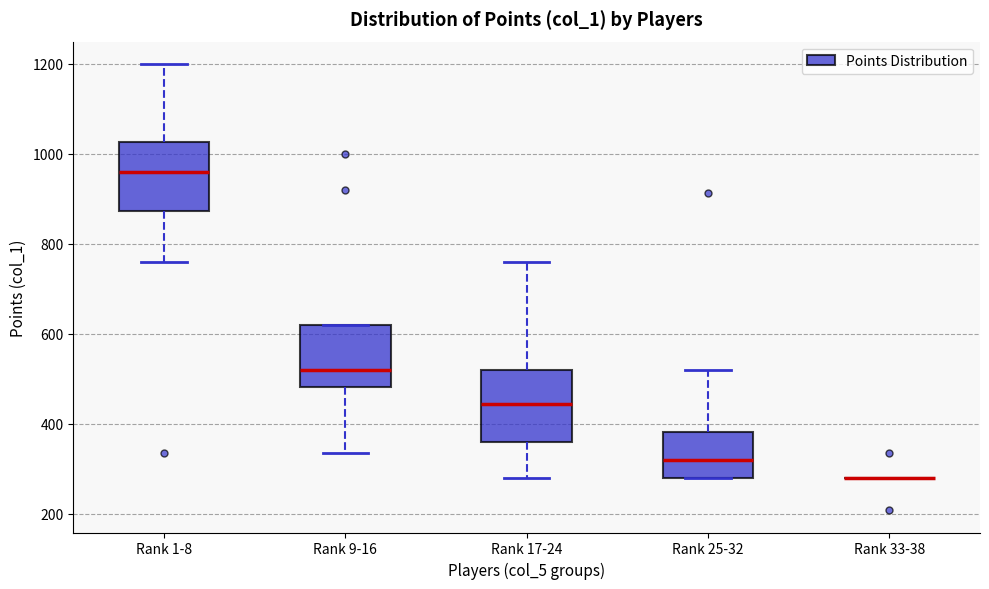

Reading left to right, transcribe this box plot: for each box, give where its median line is, the range the box spans, and where its two whiskers end, as read against the y-axis. The values are not printed on the chart, so give them approximately, as read against the axis.

Rank 1-8: median 960, box 880 to 1020, whiskers 760 to 1200
Rank 9-16: median 520, box 480 to 620, whiskers 340 to 620
Rank 17-24: median 440, box 360 to 520, whiskers 280 to 760
Rank 25-32: median 320, box 280 to 380, whiskers 280 to 520
Rank 33-38: box collapsed to a line at 280, whiskers 280 to 280